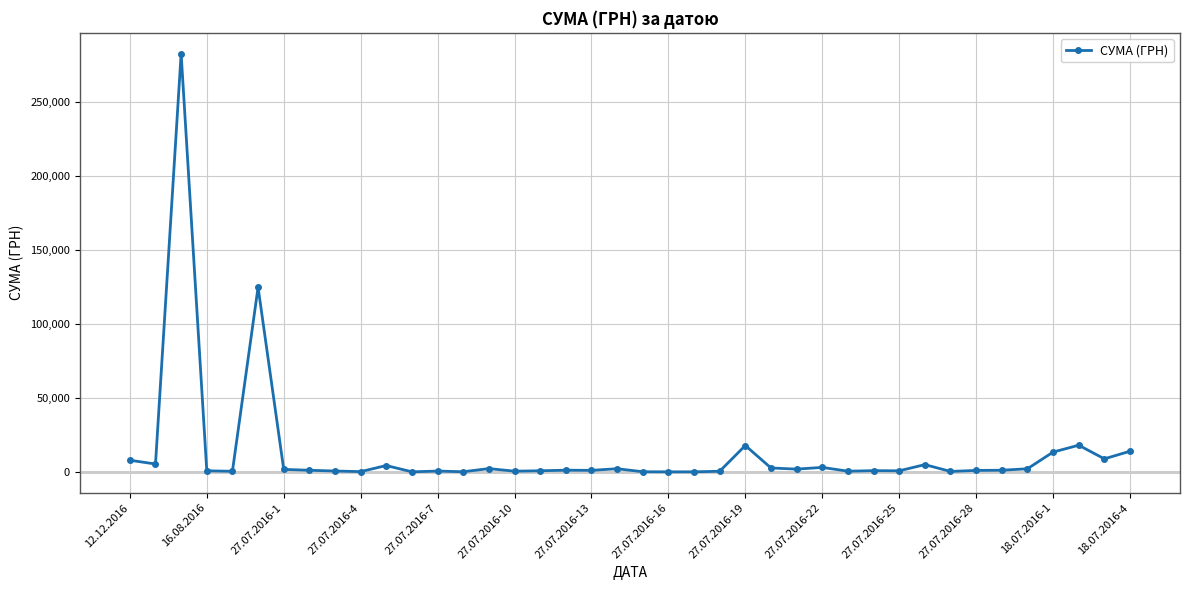

What is the difference between the second highest and minimum values?

124707.5